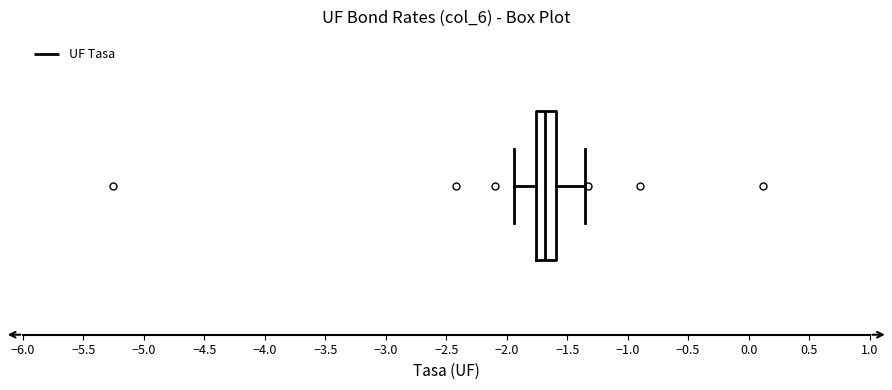

Read this box plot against the x-axis: the position of the median line, the range covered by the box, and the ends of both whiskers. The values are not printed on the chart, so give them approximately, as read against the axis.

median -1.70, box -1.75 to -1.60, whiskers -1.95 to -1.35